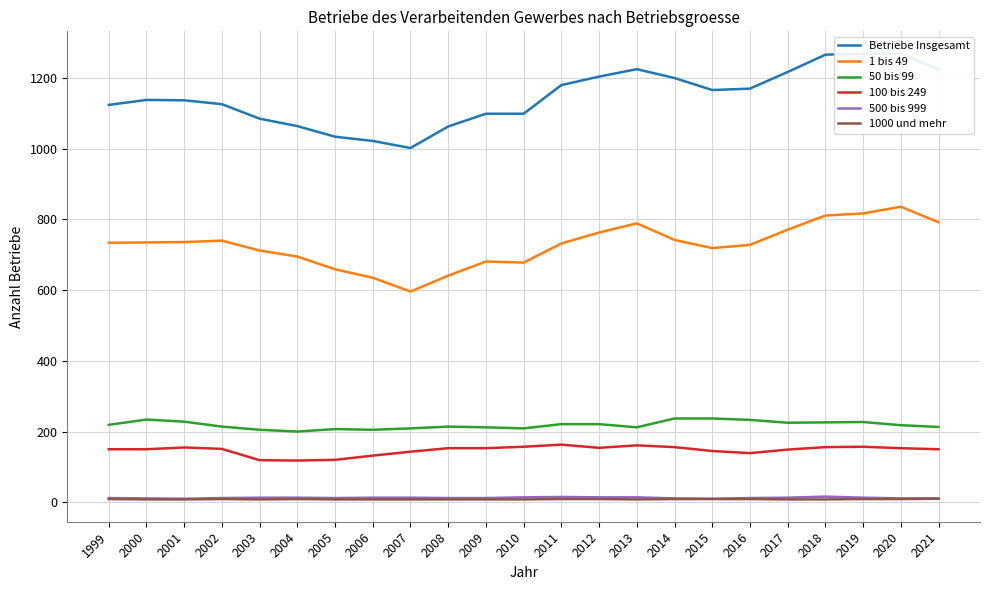

How many data points in 1 bis 49 are less than 734?

11